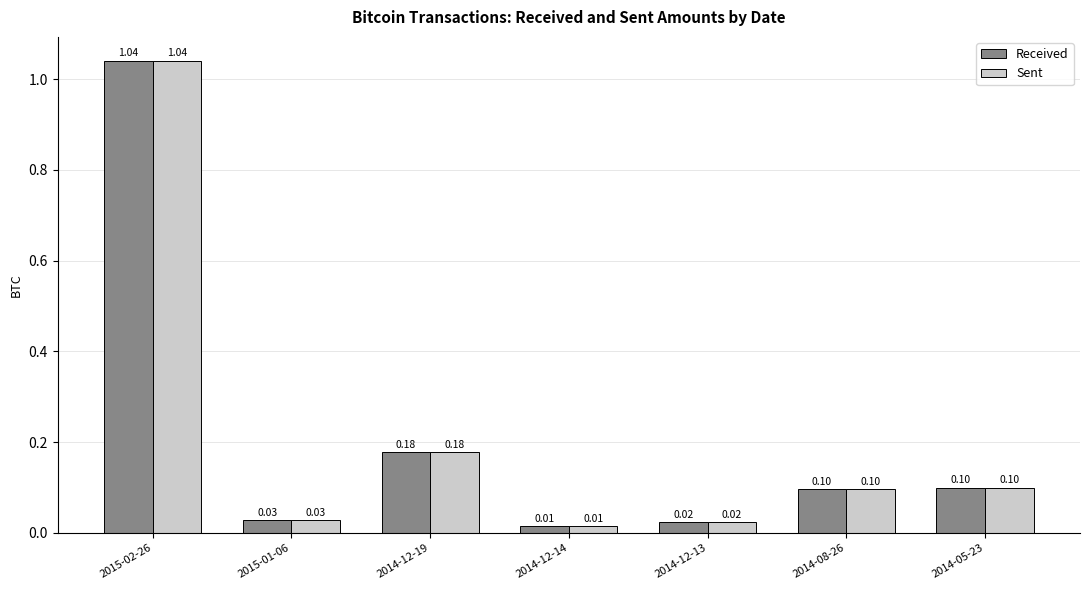

What is the label of the 1st bar from the right?

2014-05-23